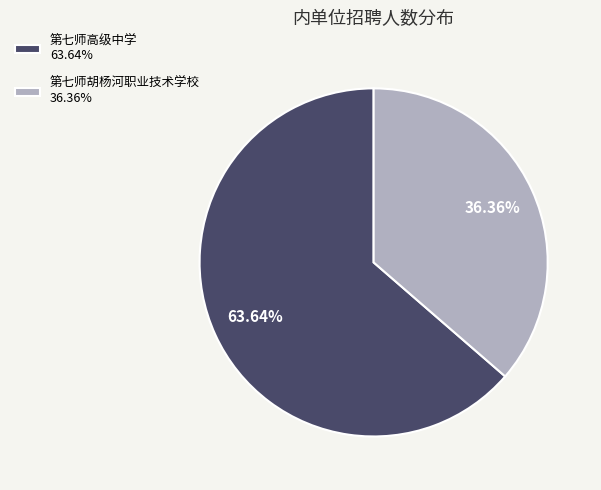

True or false: 第七师高级中学 accounts for 72% of the total.

False